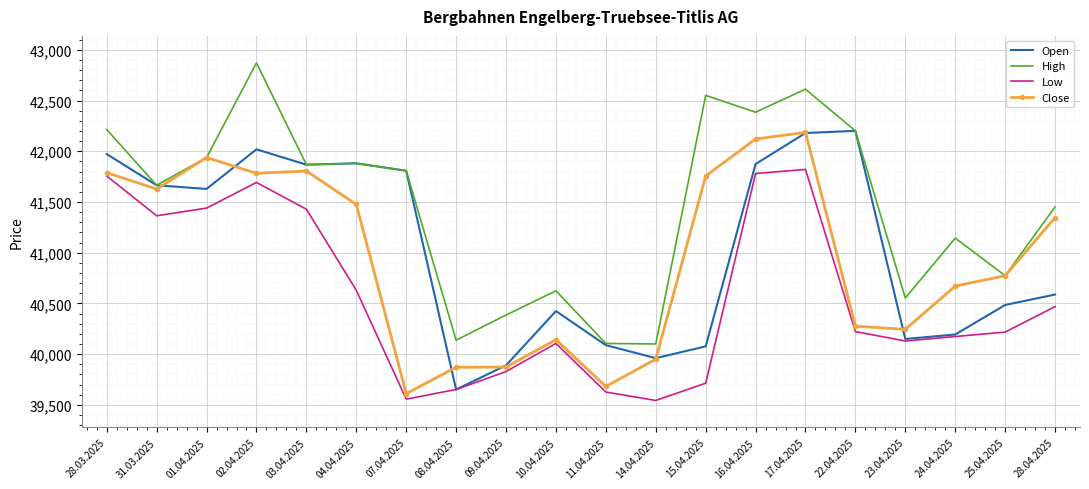

Which series has the largest total across all categories?

High